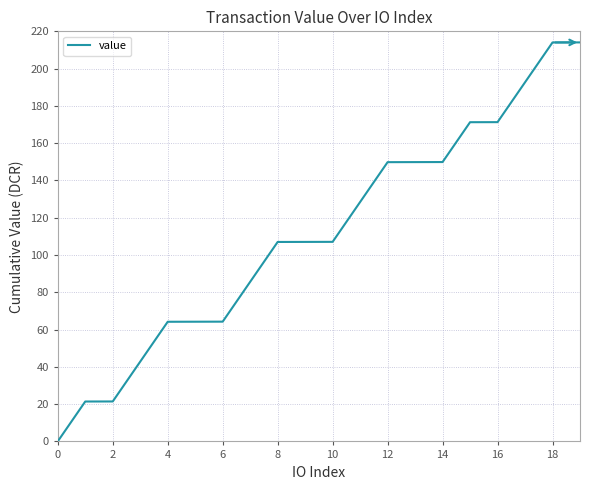

What is the difference between the maximum and minimum values?

214.0